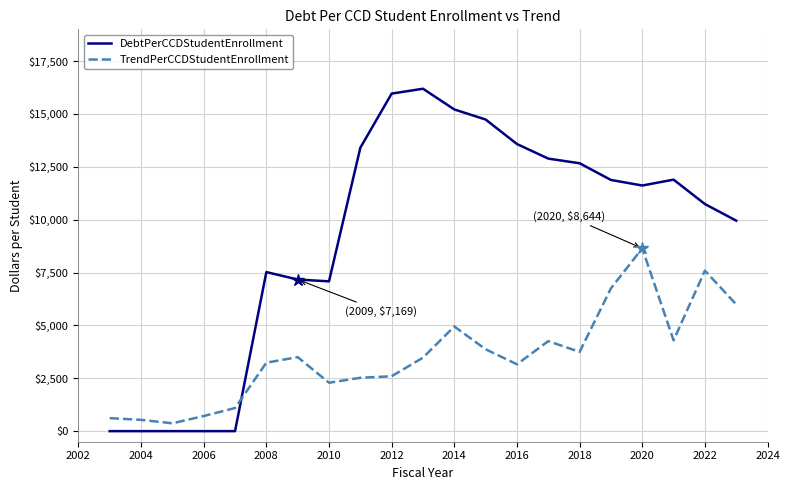

Which series has the largest range (max minus min)?

DebtPerCCDStudentEnrollment